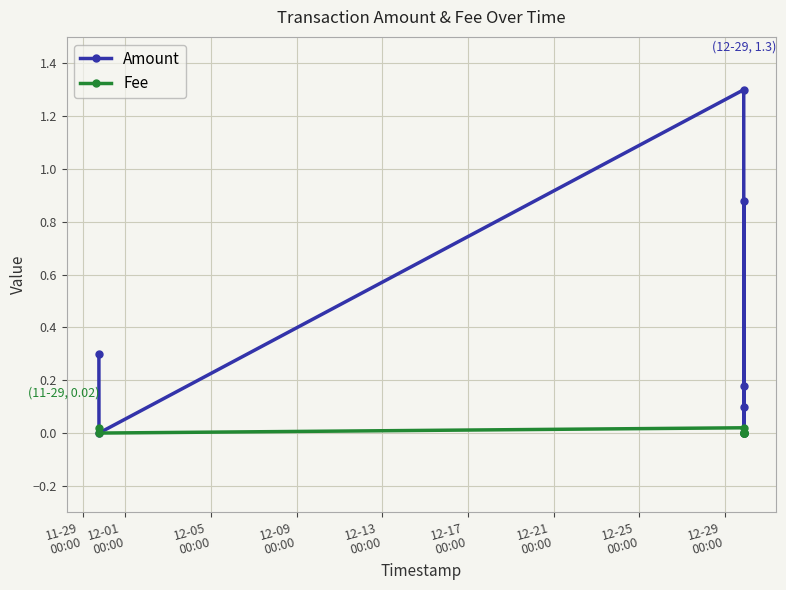

Which series has the largest total across all categories?

Amount